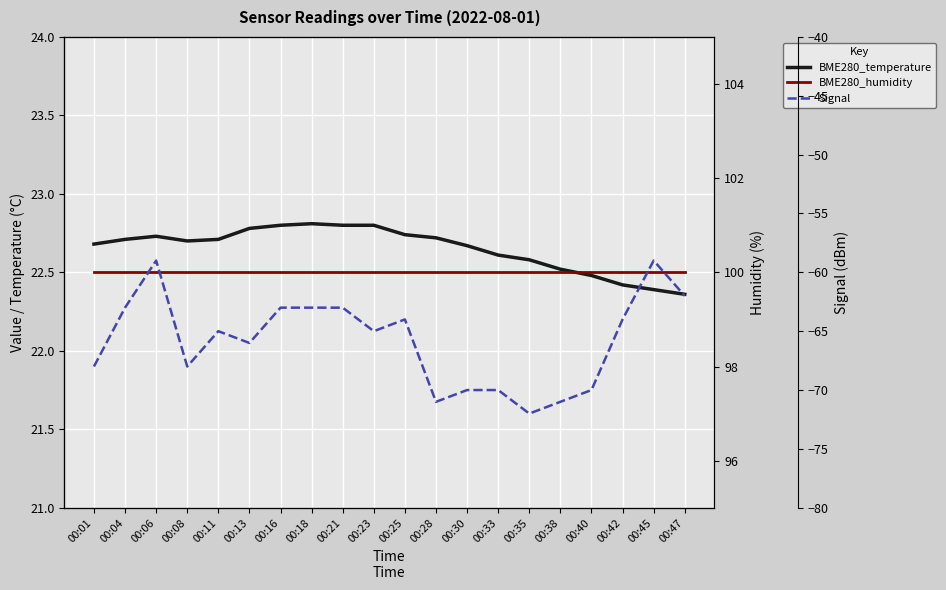

Reading left to right, what are all the values shown in this chart?

BME280_temperature: 22.7	22.7	22.7	22.7	22.7	22.8	22.8	22.8	22.8	22.8	22.7	22.7	22.7	22.6	22.6	22.5	22.5	22.4	22.4	22.4
BME280_humidity: 100.0	100.0	100.0	100.0	100.0	100.0	100.0	100.0	100.0	100.0	100.0	100.0	100.0	100.0	100.0	100.0	100.0	100.0	100.0	100.0
Signal: -68.0	-63.0	-59.0	-68.0	-65.0	-66.0	-63.0	-63.0	-63.0	-65.0	-64.0	-71.0	-70.0	-70.0	-72.0	-71.0	-70.0	-64.0	-59.0	-62.0